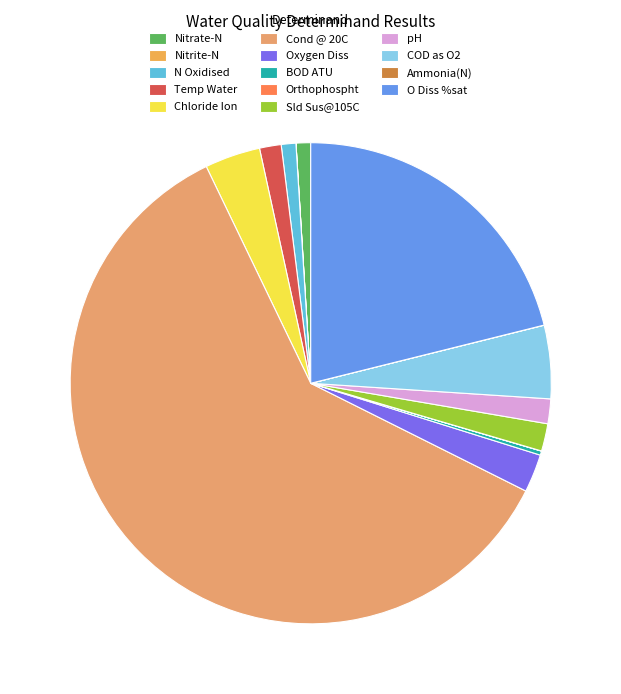

Which has a higher value, COD as O2 or Orthophospht?

COD as O2